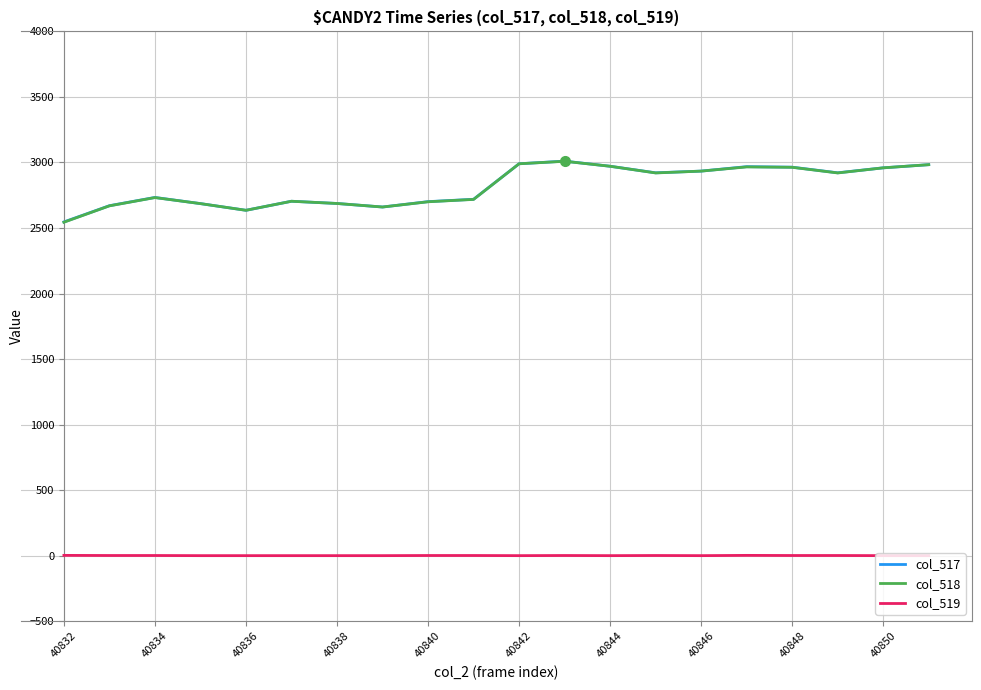

True or false: col_519 and col_517 intersect in this chart.

False